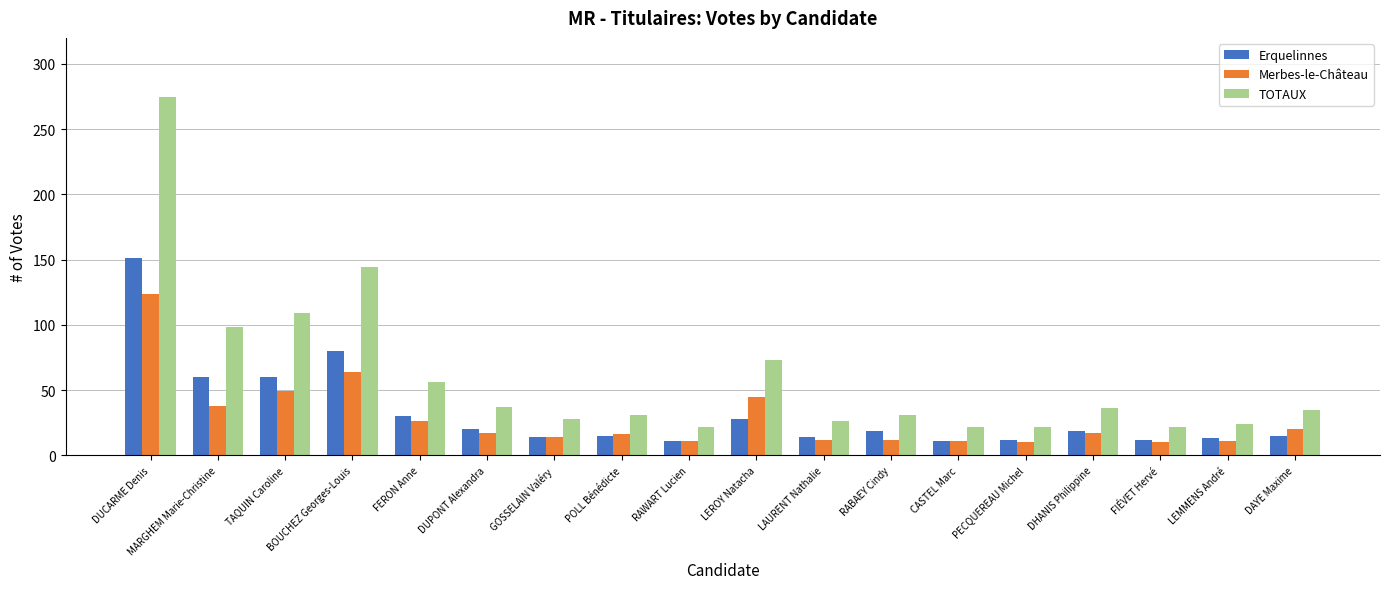

What is the lowest value of the Merbes-le-Château series?

10